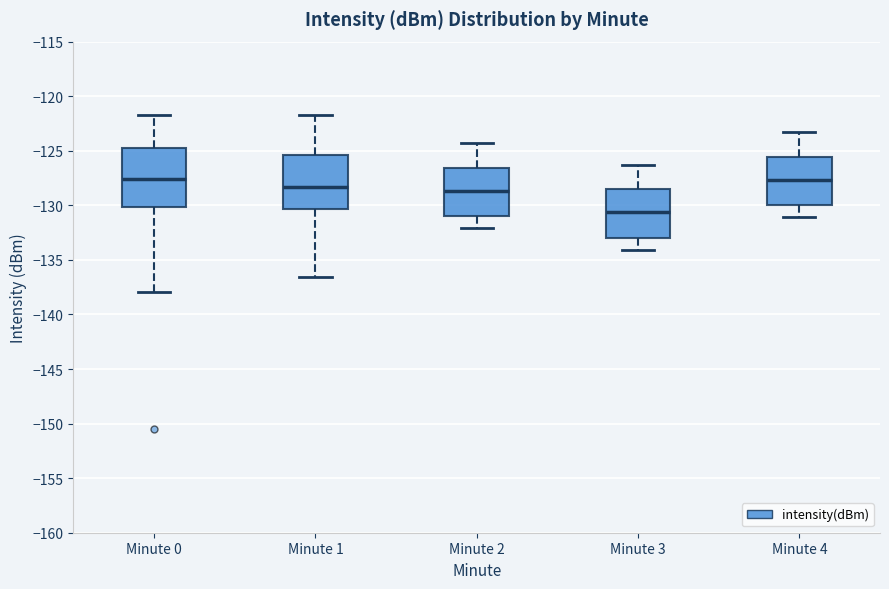

Where is the upper edge of the box for Minute 3 on the y-axis? The values are not printed on the chart, so give them approximately, as read against the axis.

-128.5